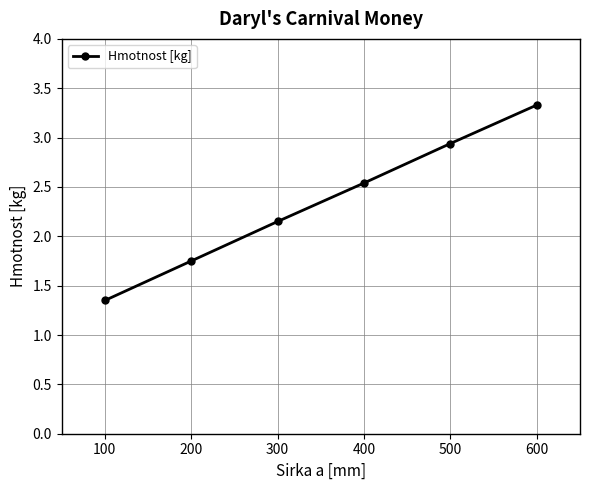

What is the sum of all values?

14.1